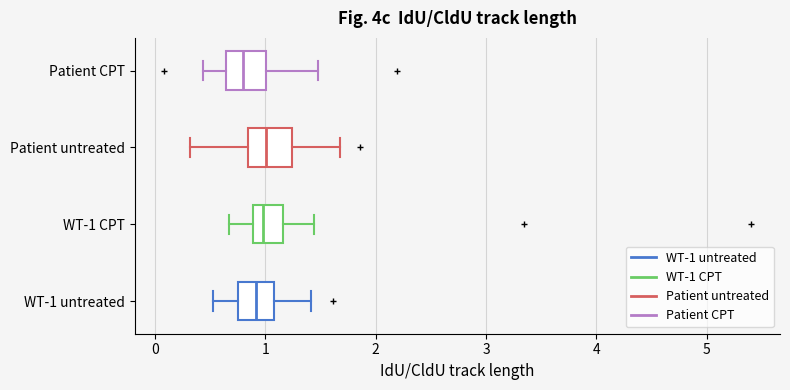

Reading bottom to top, read every box against the x-axis: the position of its median line, the range the box covers, and the ends of its whiskers. The values are not printed on the chart, so give them approximately, as read against the axis.

WT-1 untreated: median 0.9, box 0.8 to 1.1, whiskers 0.5 to 1.4
WT-1 CPT: median 1.0, box 0.9 to 1.2, whiskers 0.7 to 1.4
Patient untreated: median 1.0, box 0.8 to 1.2, whiskers 0.3 to 1.7
Patient CPT: median 0.8, box 0.6 to 1.0, whiskers 0.4 to 1.5